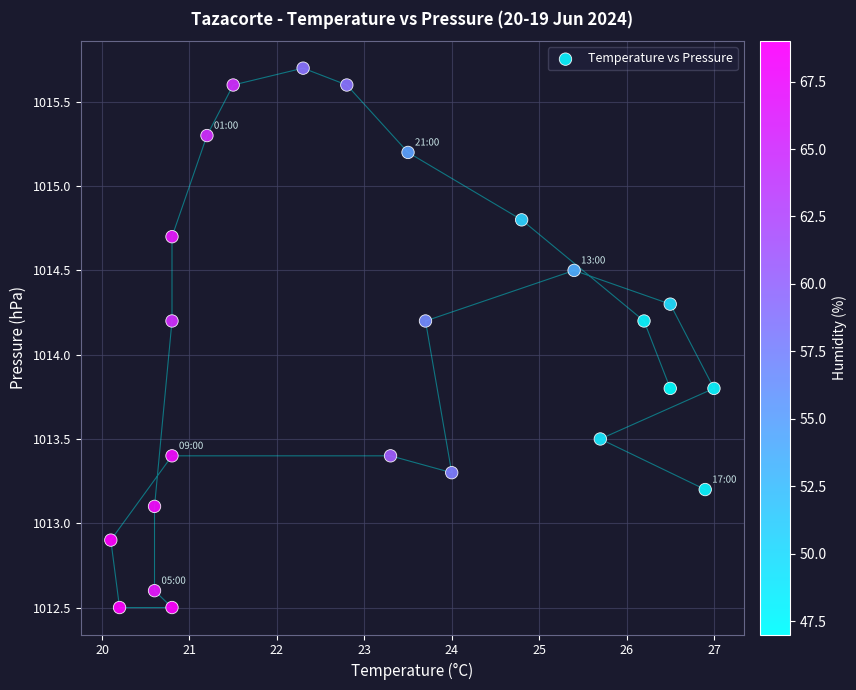

What is the range of Y values (max minus min)?

3.2